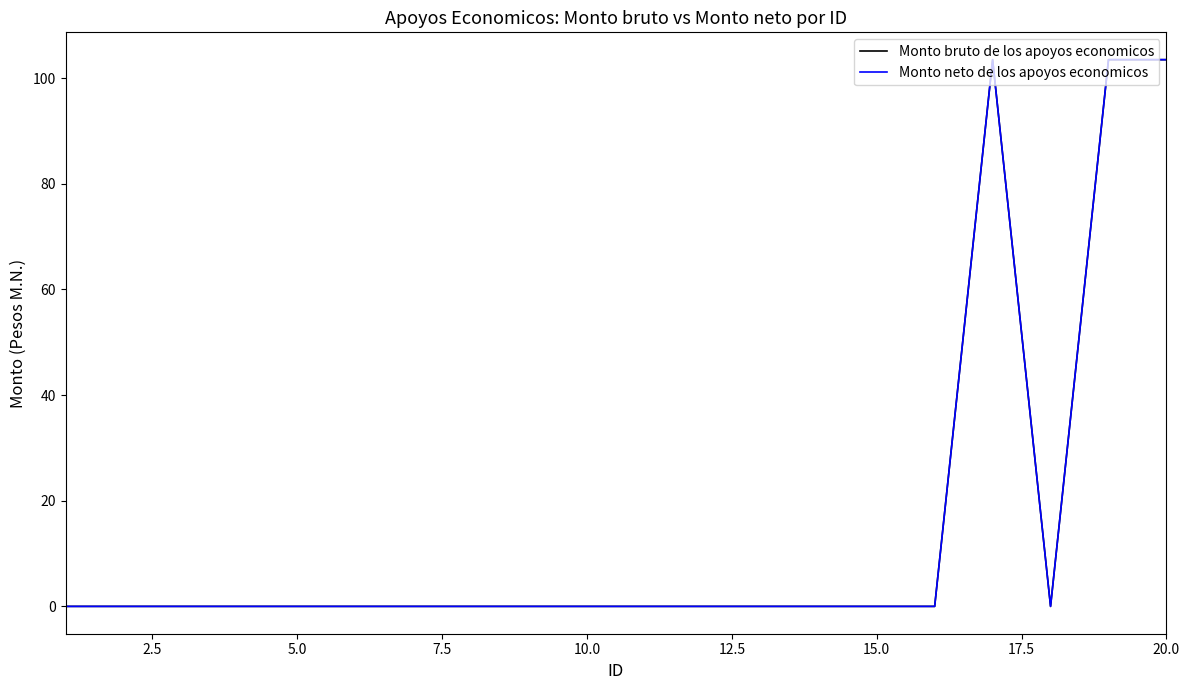

Does the chart display data point markers on the line(s)?

No